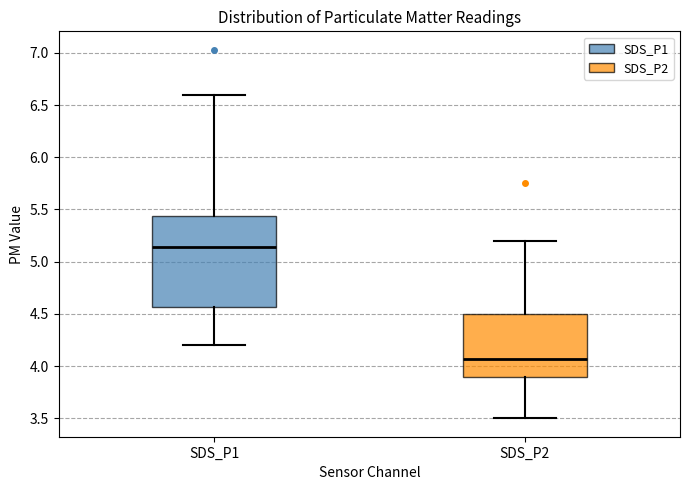

Where is the upper edge of the box for SDS_P1 on the y-axis? The values are not printed on the chart, so give them approximately, as read against the axis.

5.45